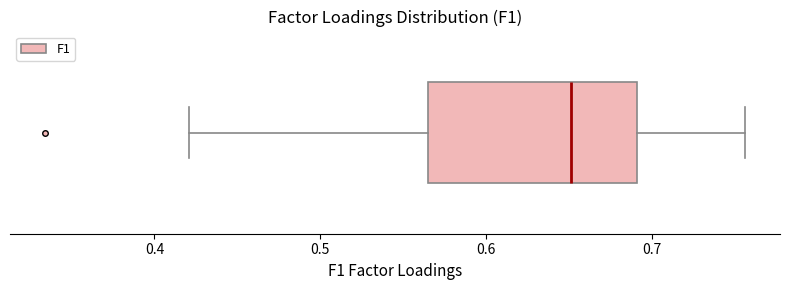

Read this box plot against the x-axis: the position of the median line, the range covered by the box, and the ends of both whiskers. The values are not printed on the chart, so give them approximately, as read against the axis.

median 0.65, box 0.57 to 0.69, whiskers 0.42 to 0.76